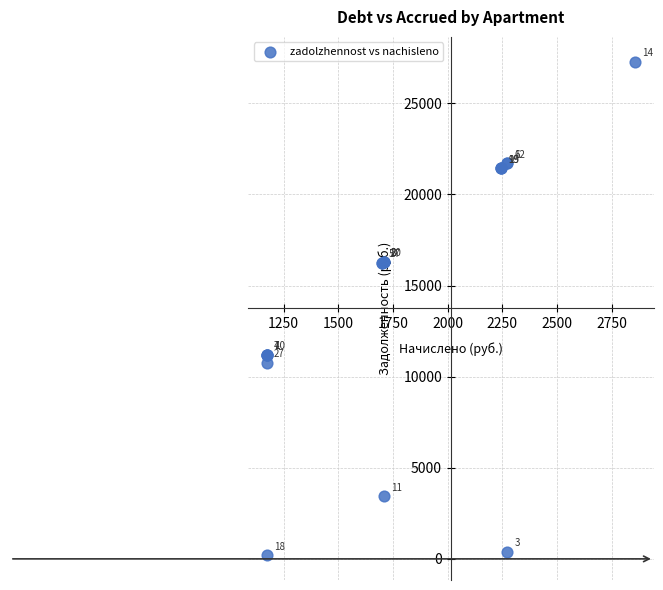

What Y value in the scatter plot is closest to 13741?

16242.0